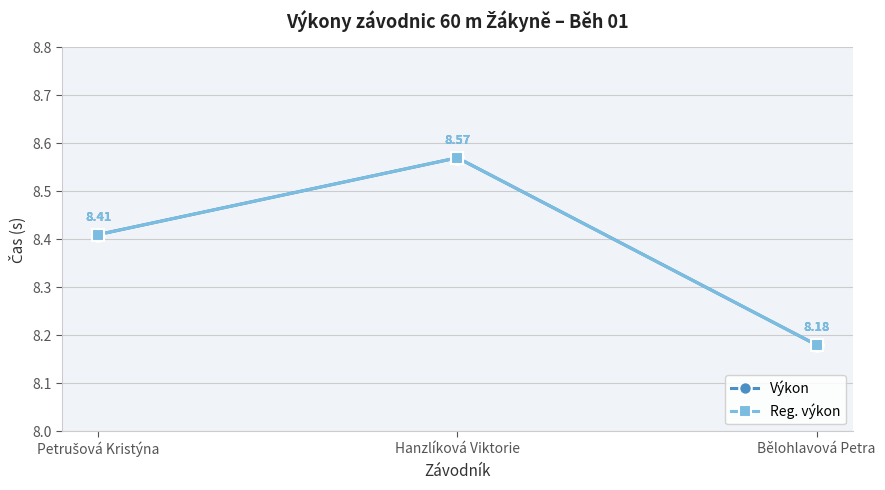

How many Reg. výkon values are between 8 and 9?

3